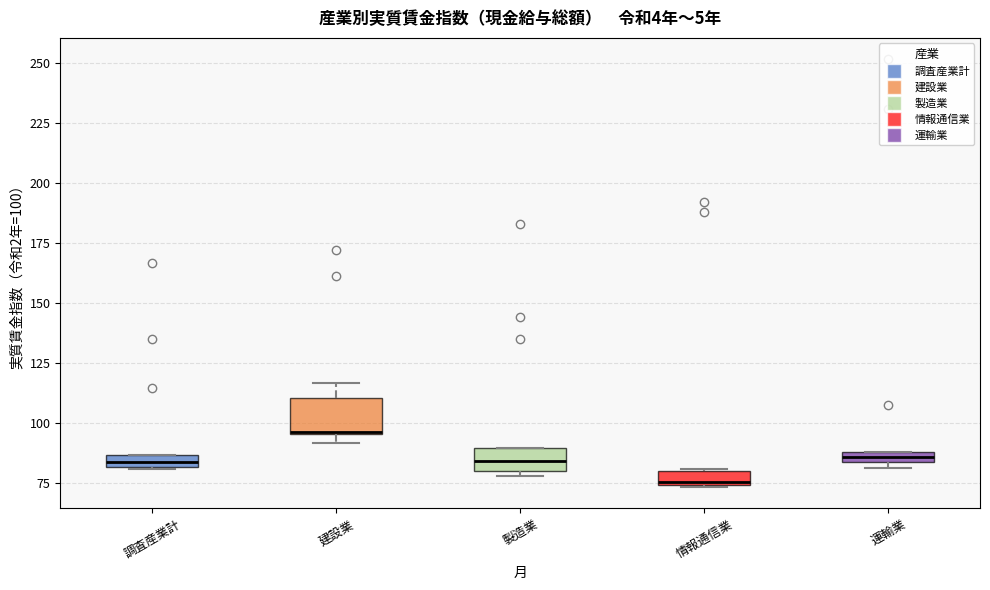

Which box is the tallest, from its lower edge to its upper edge?

建設業